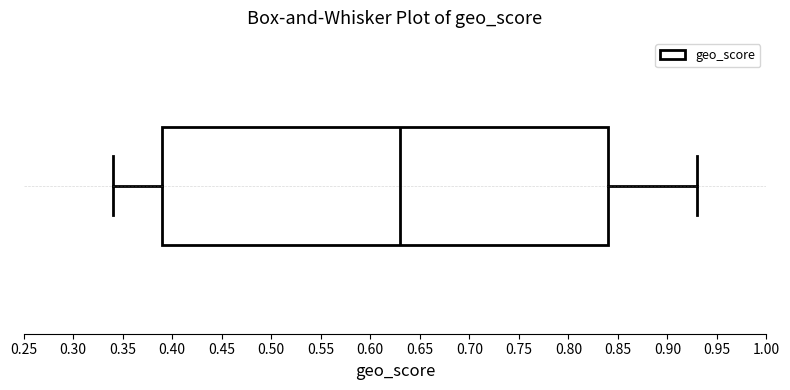

Read this box plot against the x-axis: the position of the median line, the range covered by the box, and the ends of both whiskers. The values are not printed on the chart, so give them approximately, as read against the axis.

median 0.63, box 0.39 to 0.84, whiskers 0.34 to 0.93